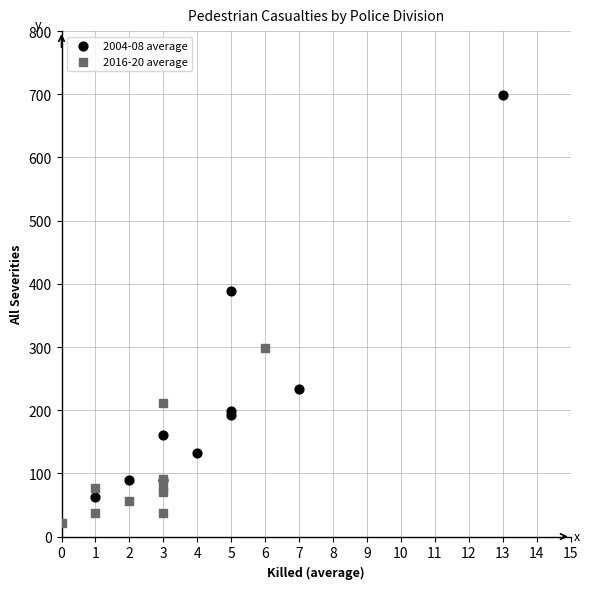

Which series contains the highest Y value?

2004-08 average